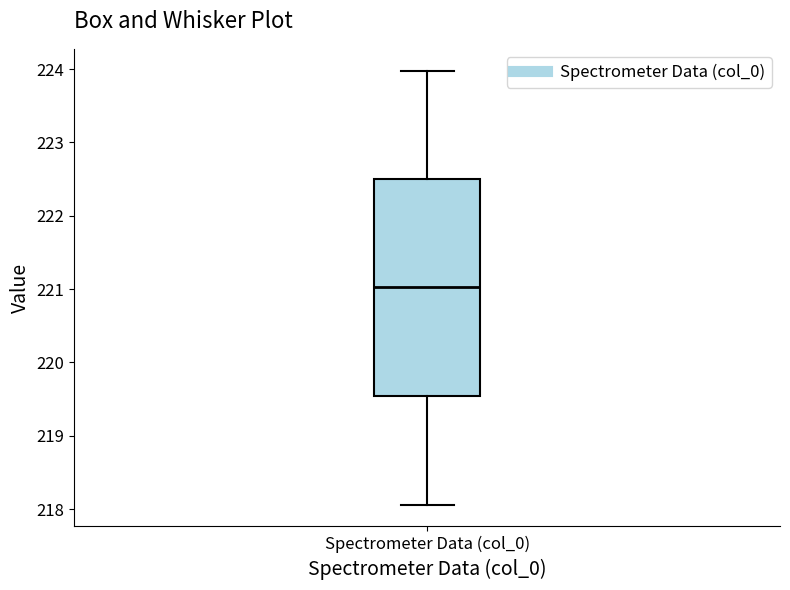

Where is the lower edge of the box for Spectrometer Data (col_0) on the y-axis? The values are not printed on the chart, so give them approximately, as read against the axis.

219.5